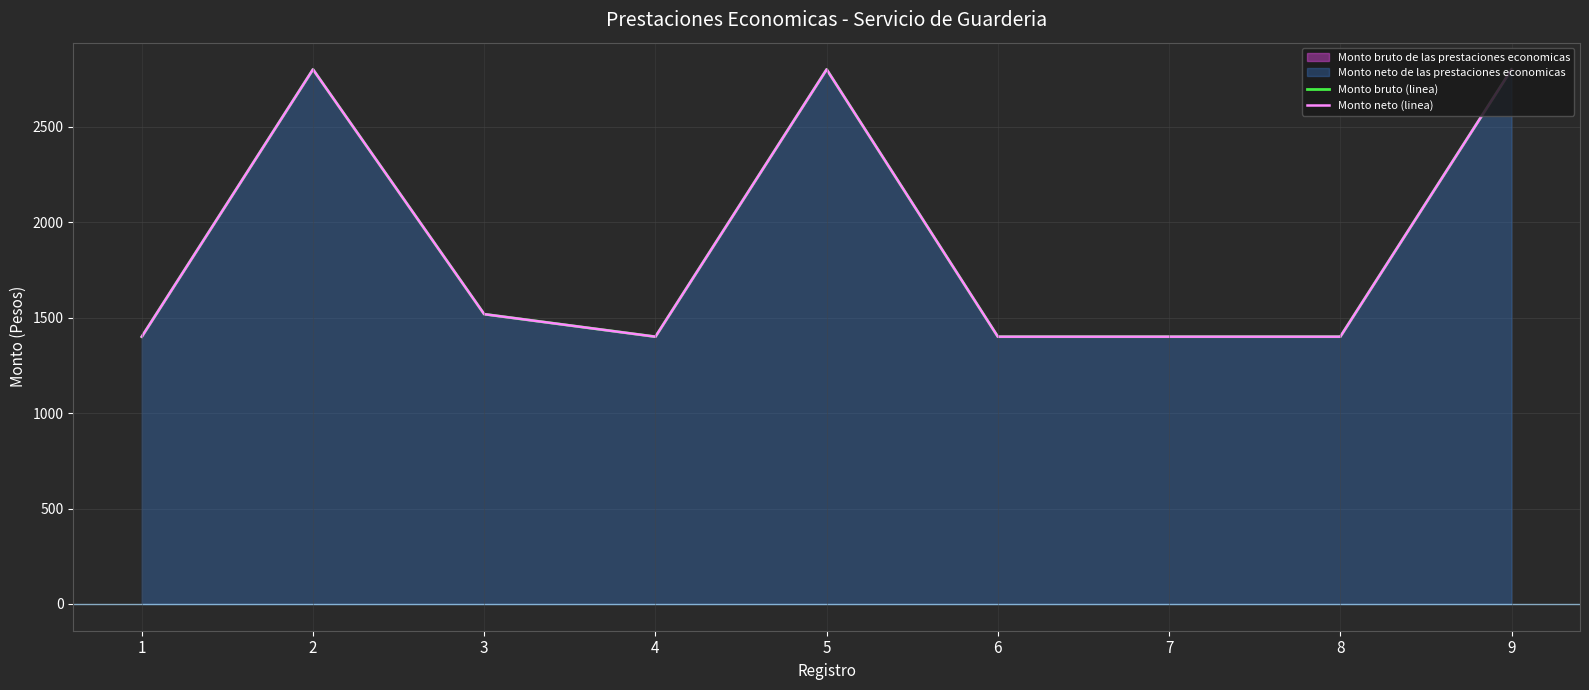

Rank the categories by Monto neto (linea) value from lowest to highest.

1, 4, 6, 7, 8, 3, 2, 5, 9